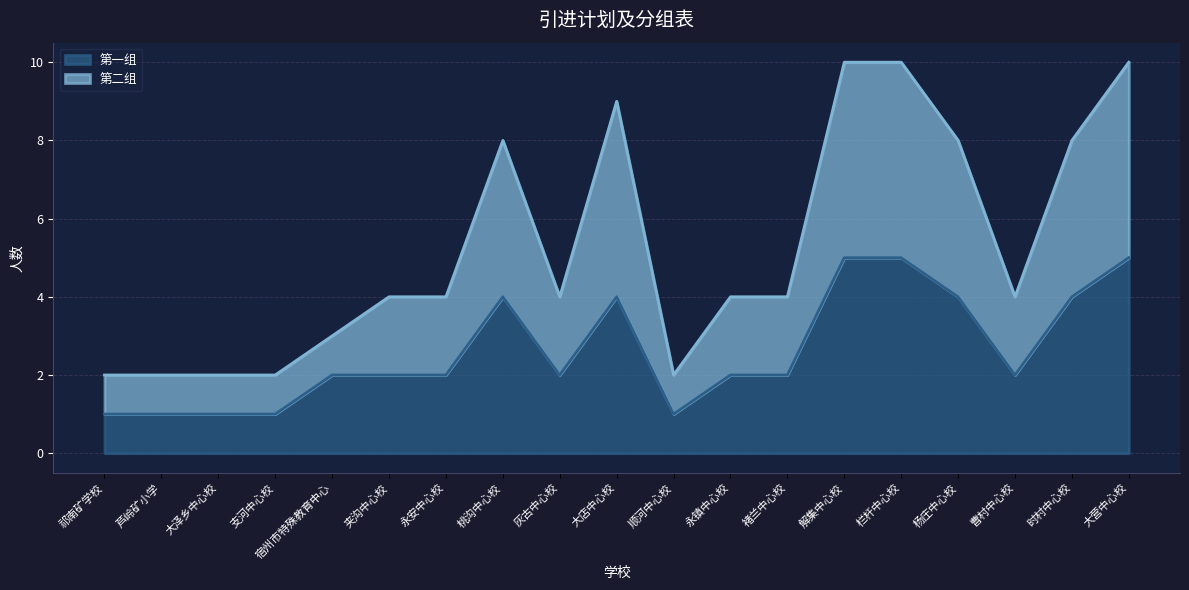

What is the difference between the second highest and second lowest values in the 第一组 series?

4